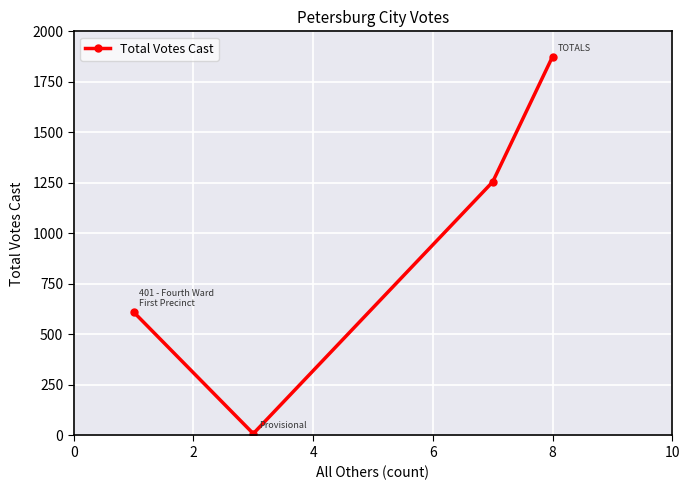

What is the smallest value displayed?

9